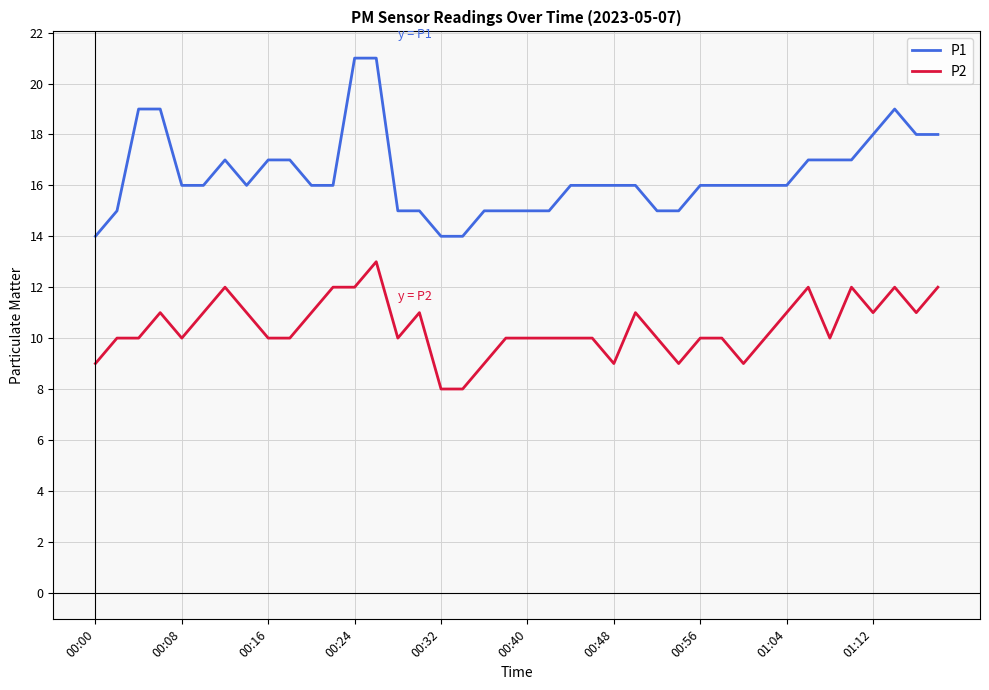

What is the maximum value shown in the chart?

21